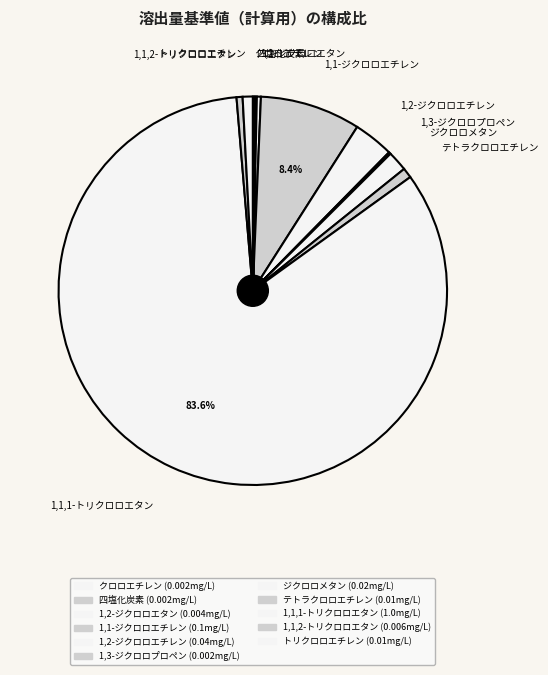

Which category accounts for the majority?

1,1,1-トリクロロエタン